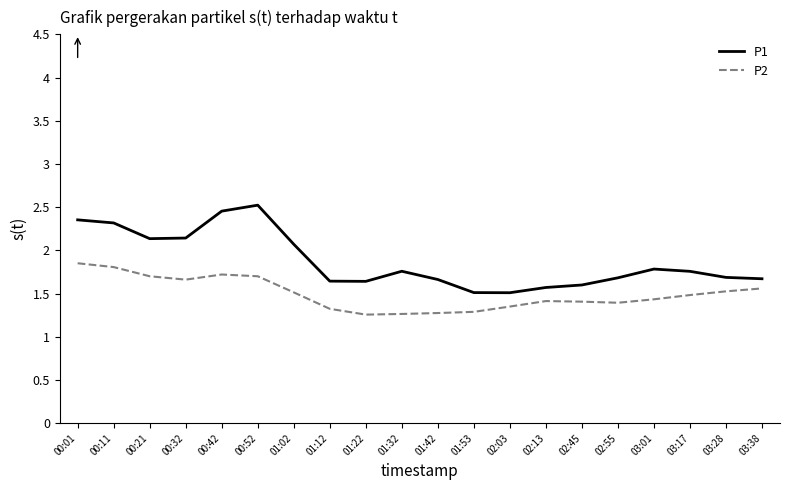

What is the difference between the second highest and second lowest values in the P2 series?

0.5